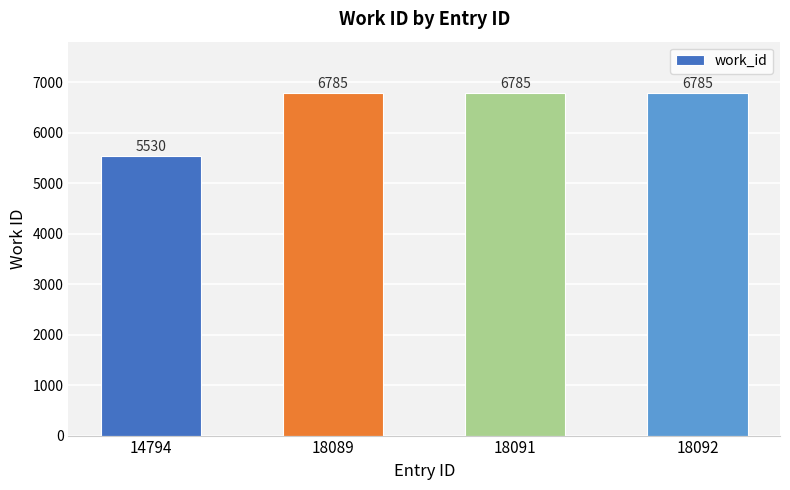

The value at 18091 is 6785. True or false?

True